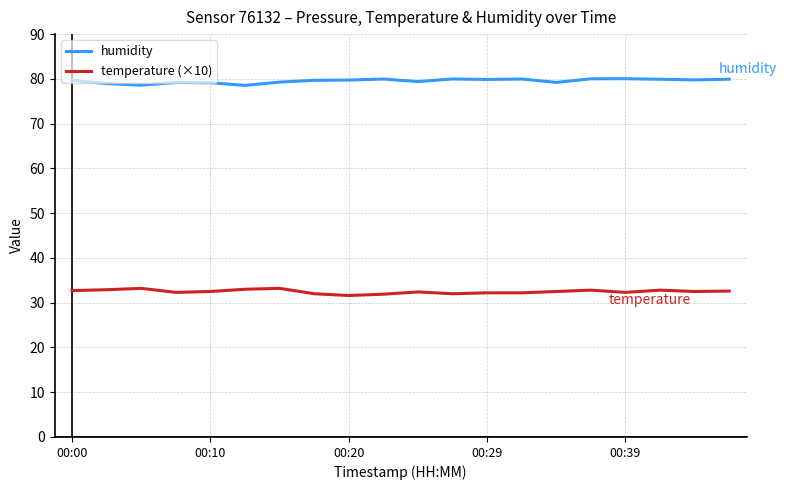

What is the sum of all temperature (×10) values?

649.6